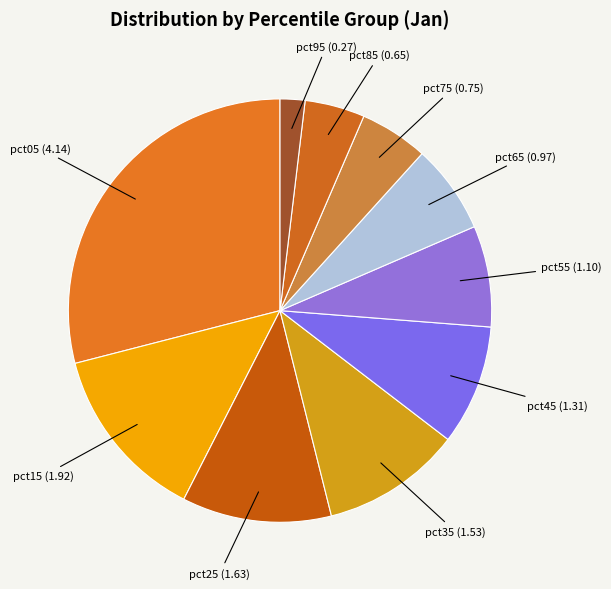

Which has a higher value, pct35 or pct95?

pct35